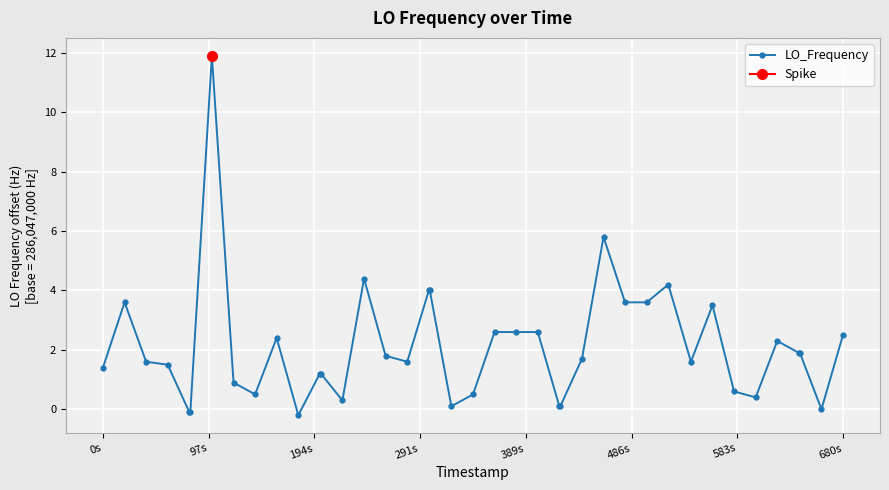

The value of LO_Frequency at 680s is 2.5. True or false?

True